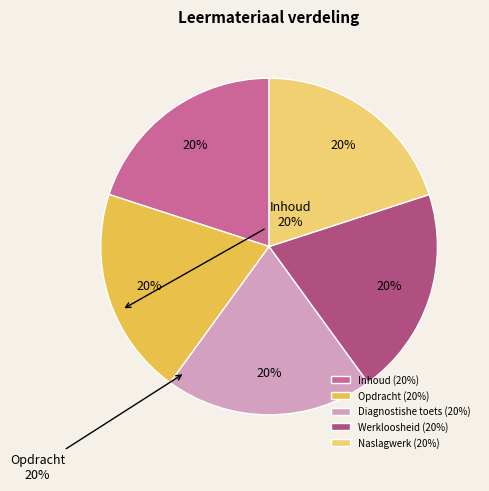

Is the sum of Naslagwerk (20%) and Inhoud (20%) greater than half?

No